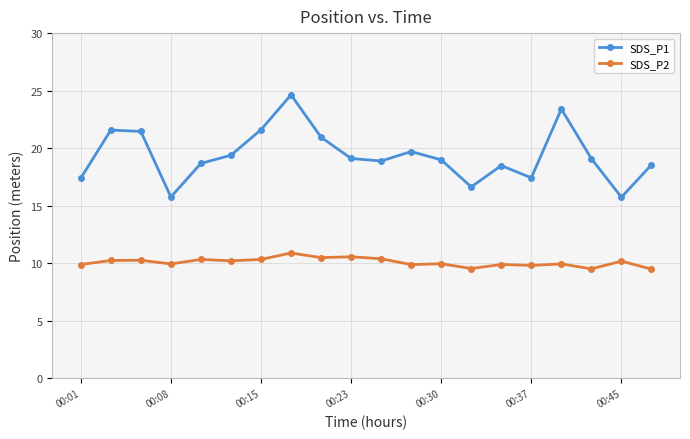

Which series has the widest spread of values?

SDS_P1